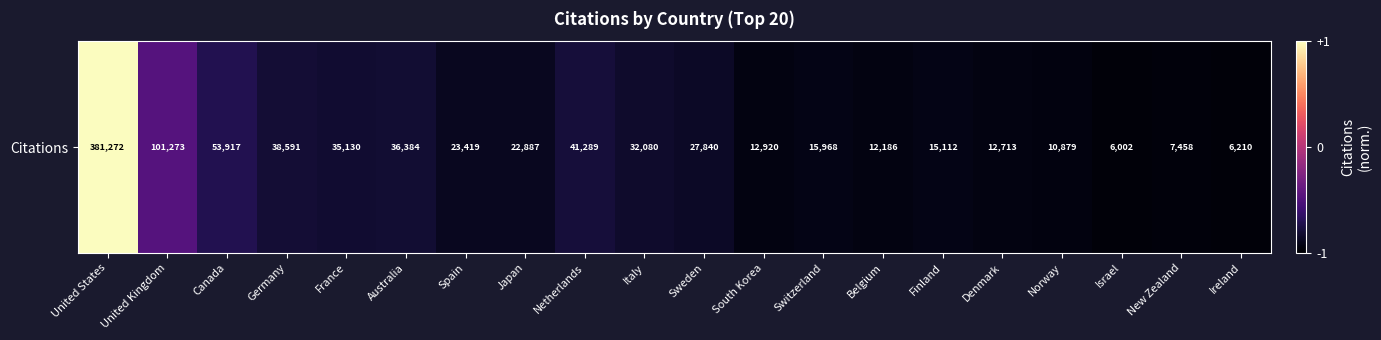

Rank the categories by value from highest to lowest.

United States, United Kingdom, Canada, Netherlands, Germany, Australia, France, Italy, Sweden, Spain, Japan, Switzerland, Finland, South Korea, Denmark, Belgium, Norway, New Zealand, Ireland, Israel